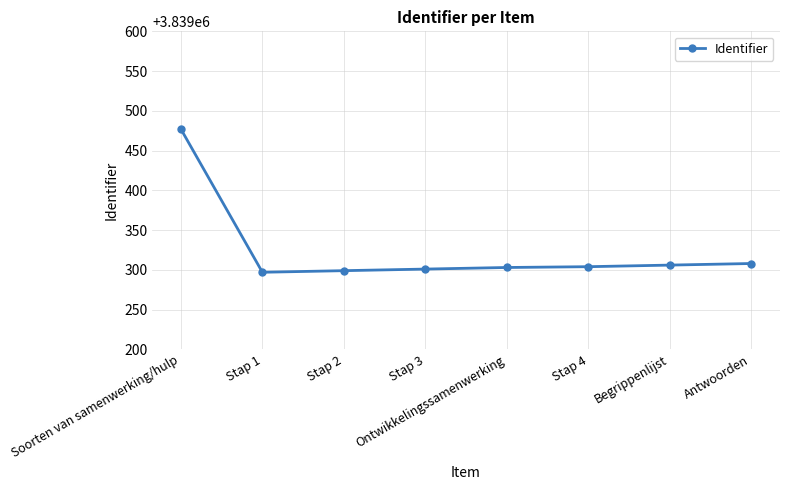

What is the ratio of the value at Stap 3 to the value at Stap 4?

1.0